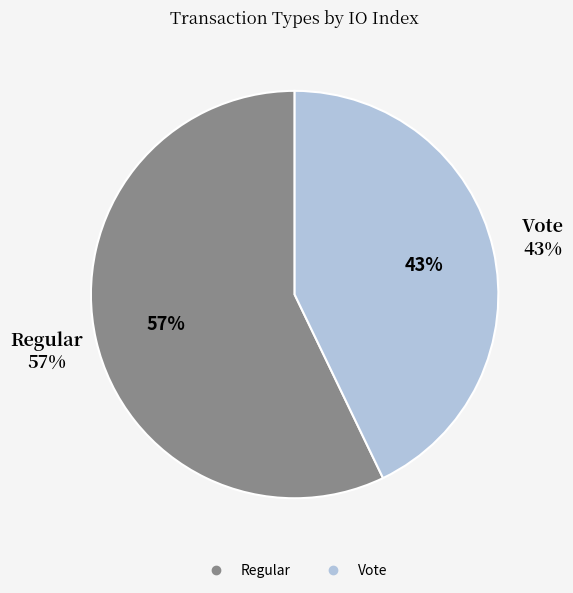

How many slices are in this pie chart?

2